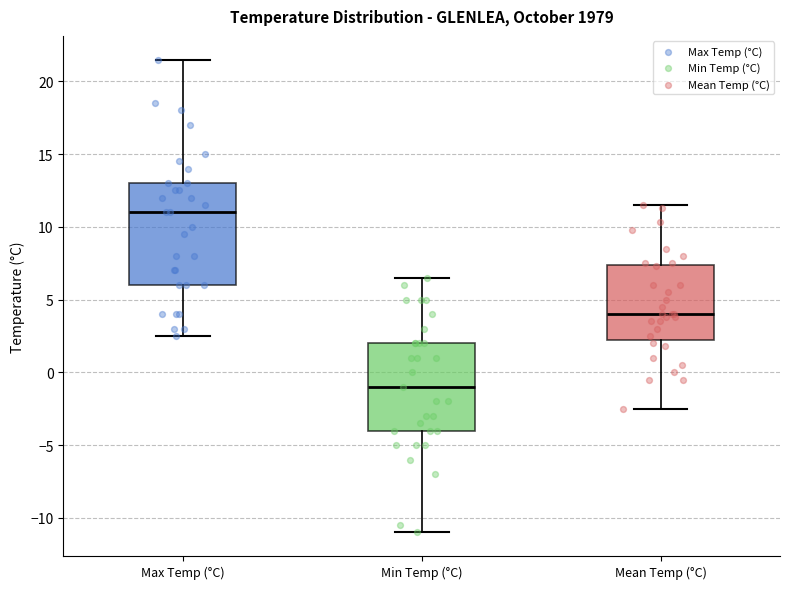

Comparing the boxes themselves (not the whiskers), which one is the tallest?

Max Temp (°C)